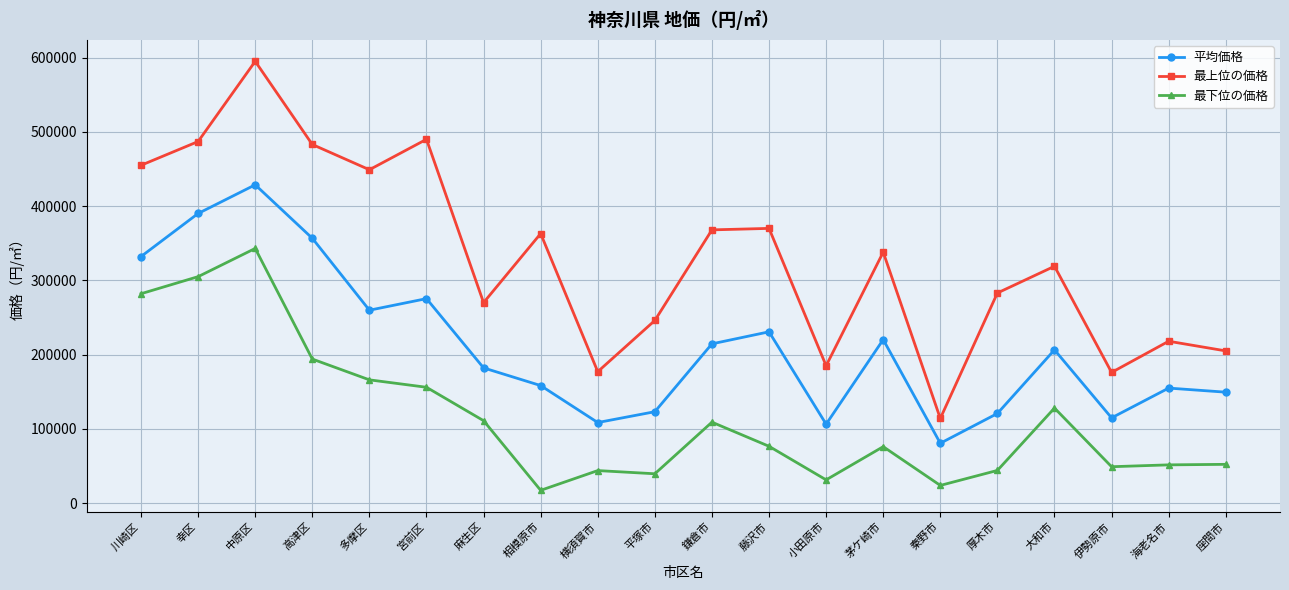

List the series in order of their overall mean, lowest first.

最下位の価格, 平均価格, 最上位の価格